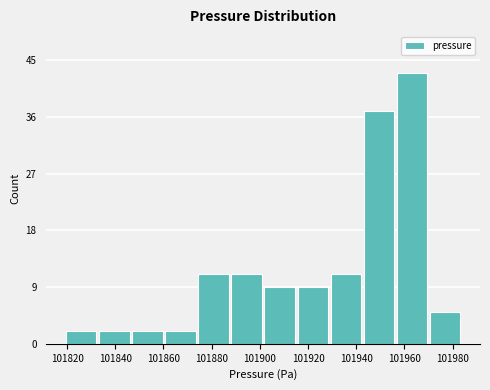

How tall is the bar that spans 101970 to 101984 on the x-axis? Neither the bar edges nor the heights are printed on the chart, so give them approximately, as read against the axes.

5